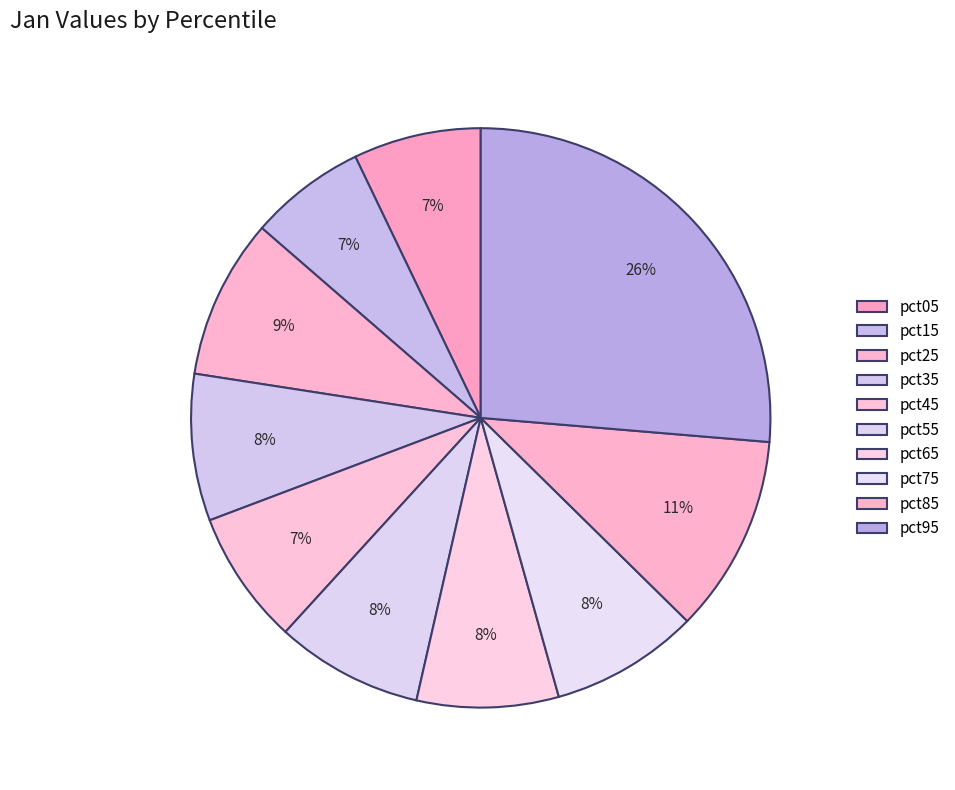

To the nearest percent, what is the difference between the largest and smallest slice percentages?

20%